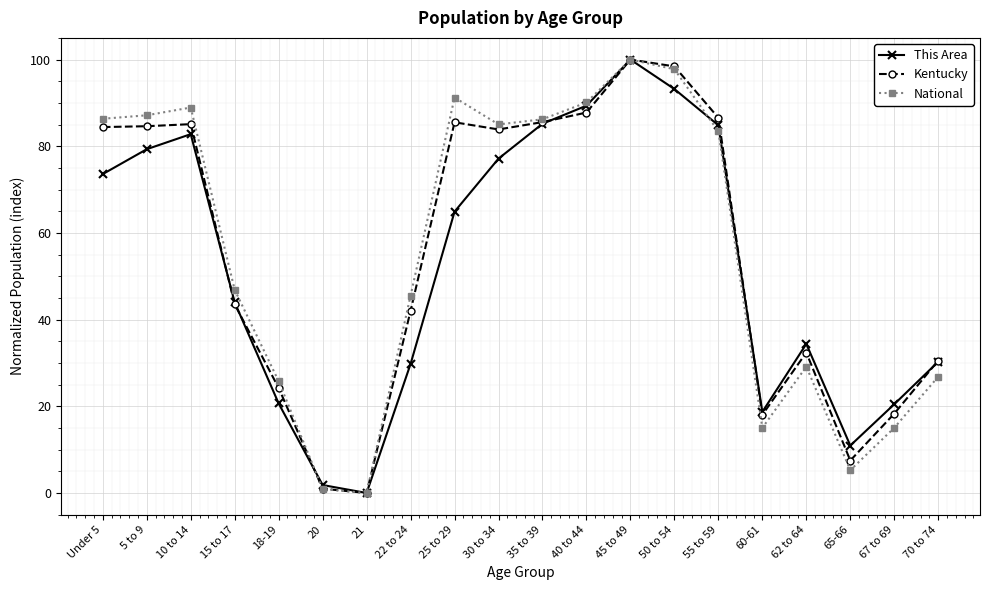

What is the difference between the highest and lowest values at 25 to 29?

26.3